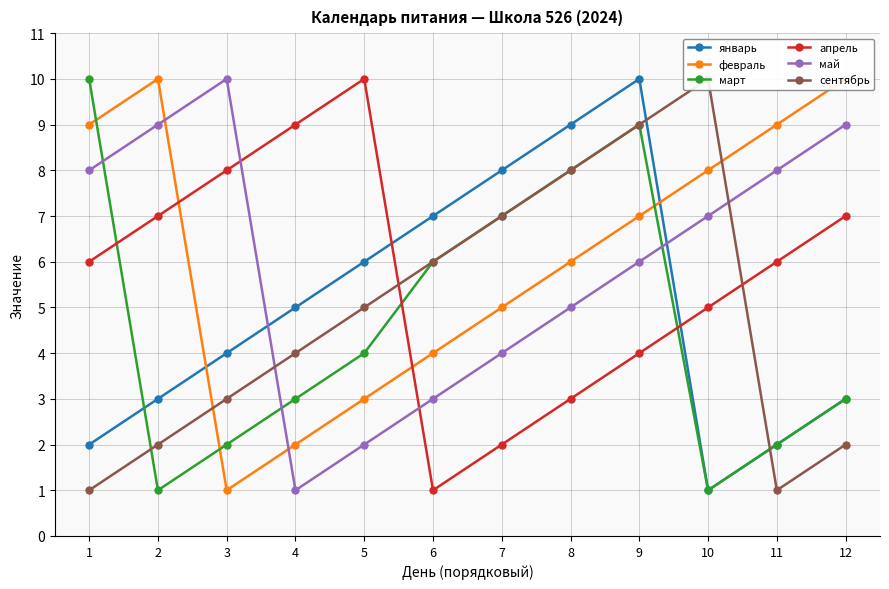

What is the total value across all series at 3?

28